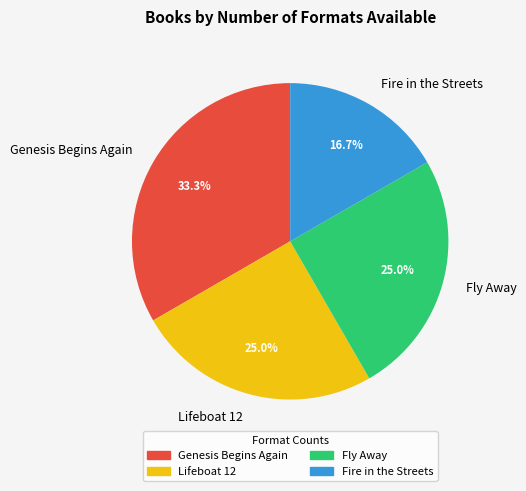

Which has a higher value, Fire in the Streets or Lifeboat 12?

Lifeboat 12